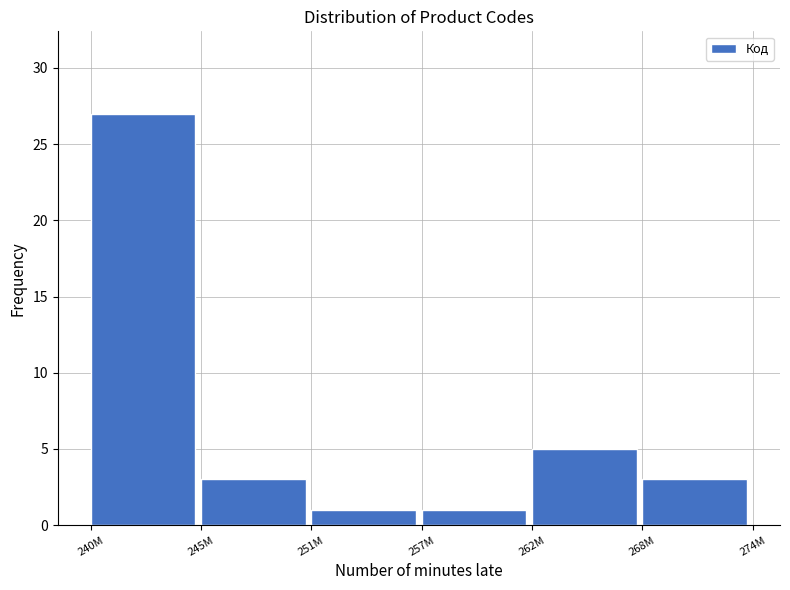

Reading left to right, extract all data points from this chart.

27	3	1	1	5	3